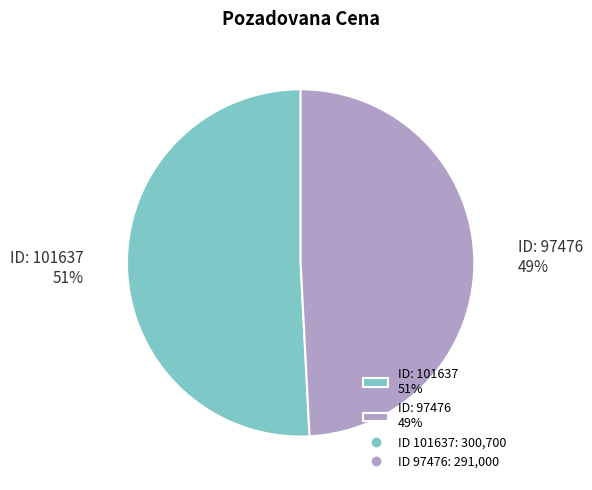

Is the sum of ID: 97476 49% and ID: 101637 51% greater than half?

Yes